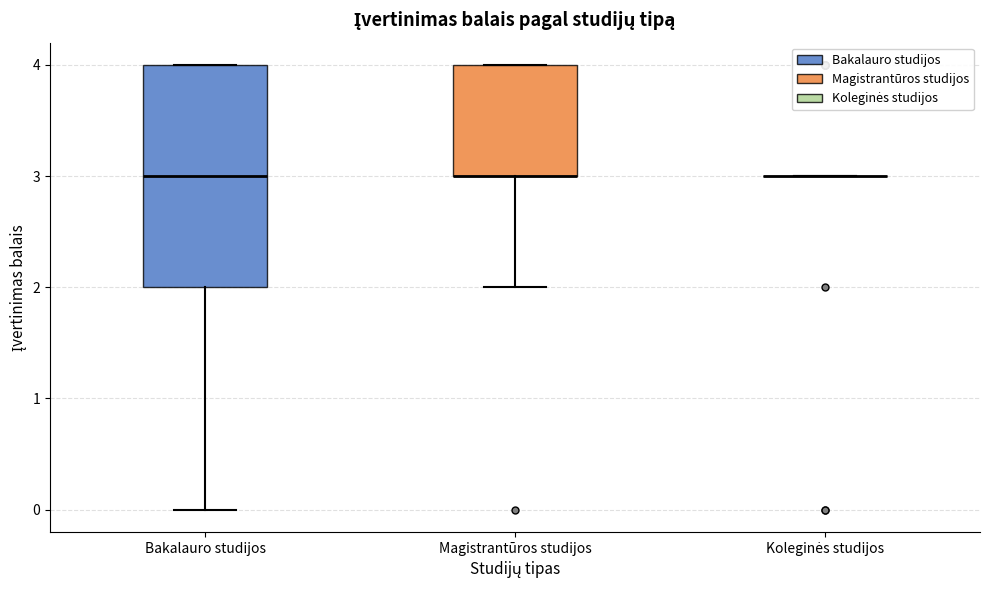

Where does the lower whisker of the box for Magistrantūros studijos end on the y-axis? The values are not printed on the chart, so give them approximately, as read against the axis.

2